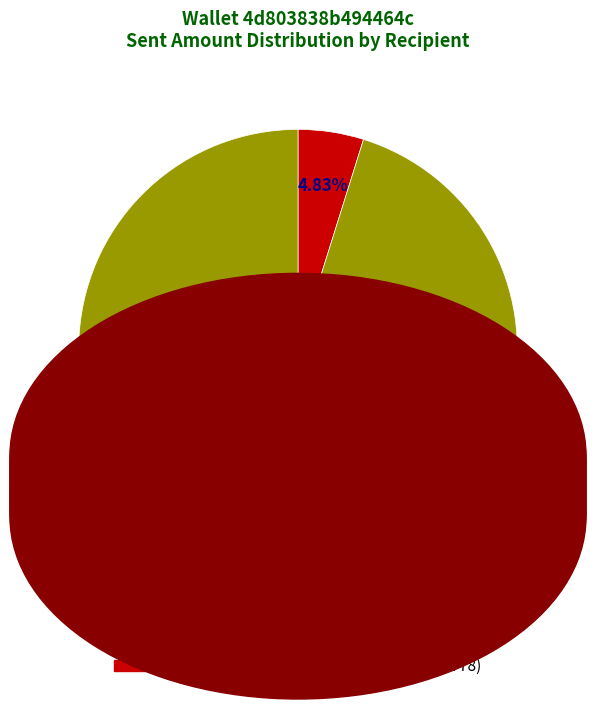

Between Others (0.9778) and 3dab1ea4... (0.0496), which is larger?

Others (0.9778)